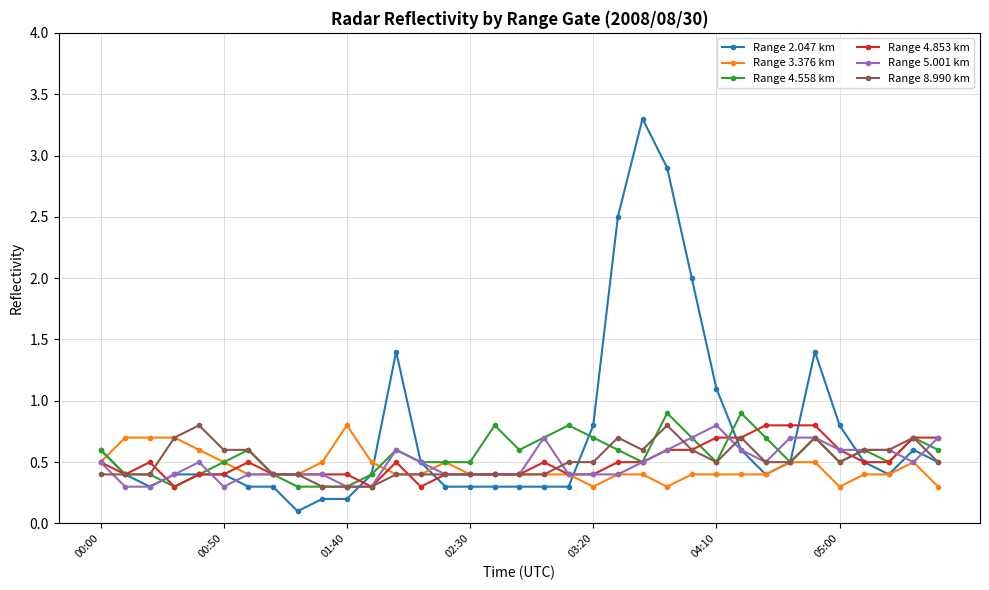

Reading right to left, what are all the values shown in this chart?

Range 2.047 km: 0.5	0.6	0.4	0.5	0.8	1.4	0.5	0.4	0.6	1.1	2.0	2.9	3.3	2.5	0.8	0.3	0.3	0.3	0.3	0.3	0.3	0.5	1.4	0.4	0.2	0.2	0.1	0.3	0.3	0.4	0.4	0.4	0.3	0.4	0.6
Range 3.376 km: 0.3	0.5	0.4	0.4	0.3	0.5	0.5	0.4	0.4	0.4	0.4	0.3	0.4	0.4	0.3	0.4	0.4	0.4	0.4	0.4	0.5	0.4	0.4	0.5	0.8	0.5	0.4	0.4	0.4	0.5	0.6	0.7	0.7	0.7	0.5
Range 4.558 km: 0.6	0.7	0.5	0.6	0.5	0.7	0.5	0.7	0.9	0.5	0.7	0.9	0.5	0.6	0.7	0.8	0.7	0.6	0.8	0.5	0.5	0.5	0.6	0.4	0.3	0.3	0.3	0.4	0.6	0.5	0.4	0.3	0.4	0.4	0.6
Range 4.853 km: 0.7	0.7	0.5	0.5	0.6	0.8	0.8	0.8	0.7	0.7	0.6	0.6	0.5	0.5	0.4	0.4	0.5	0.4	0.4	0.4	0.4	0.3	0.5	0.3	0.4	0.4	0.4	0.4	0.5	0.4	0.4	0.3	0.5	0.4	0.5
Range 5.001 km: 0.7	0.5	0.6	0.6	0.6	0.7	0.7	0.5	0.6	0.8	0.7	0.6	0.5	0.4	0.4	0.4	0.7	0.4	0.4	0.4	0.4	0.5	0.6	0.3	0.3	0.4	0.4	0.4	0.4	0.3	0.5	0.4	0.3	0.3	0.5
Range 8.990 km: 0.5	0.7	0.6	0.6	0.5	0.7	0.5	0.5	0.7	0.5	0.6	0.8	0.6	0.7	0.5	0.5	0.4	0.4	0.4	0.4	0.4	0.4	0.4	0.3	0.3	0.3	0.4	0.4	0.6	0.6	0.8	0.7	0.4	0.4	0.4